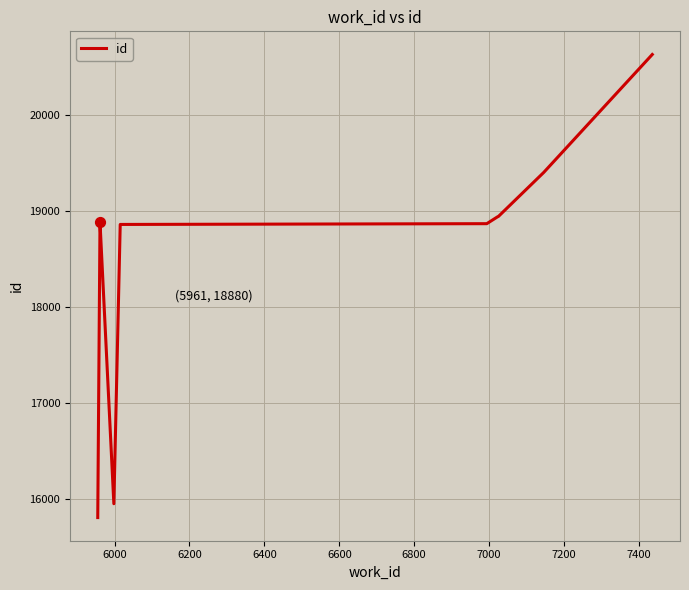

What is the ratio of the value at 6600 to the value at 7200?

1.0